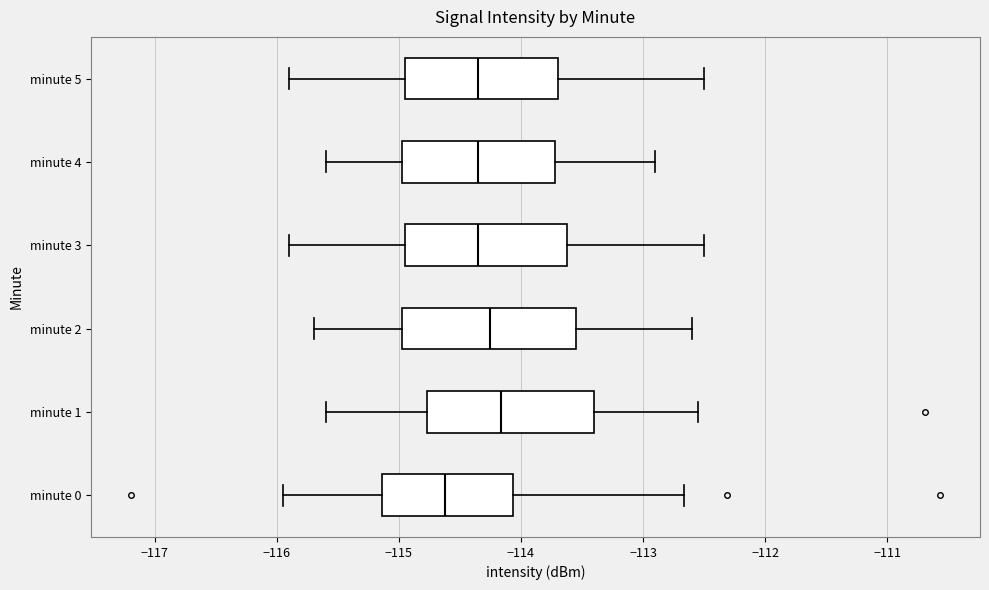

Reading bottom to top, read every box against the x-axis: the position of its median line, the range the box covers, and the ends of its whiskers. The values are not printed on the chart, so give them approximately, as read against the axis.

minute 0: median -114.6, box -115.1 to -114.1, whiskers -116.0 to -112.7
minute 1: median -114.2, box -114.8 to -113.4, whiskers -115.6 to -112.5
minute 2: median -114.2, box -115.0 to -113.5, whiskers -115.7 to -112.6
minute 3: median -114.3, box -114.9 to -113.6, whiskers -115.9 to -112.5
minute 4: median -114.3, box -115.0 to -113.7, whiskers -115.6 to -112.9
minute 5: median -114.3, box -114.9 to -113.7, whiskers -115.9 to -112.5